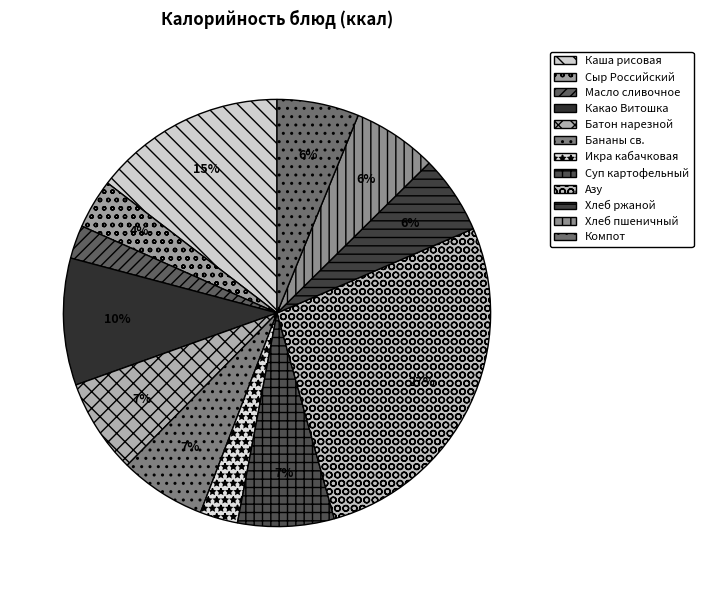

To the nearest percent, what is the combined percentage of Масло сливочное and Компот?

9%